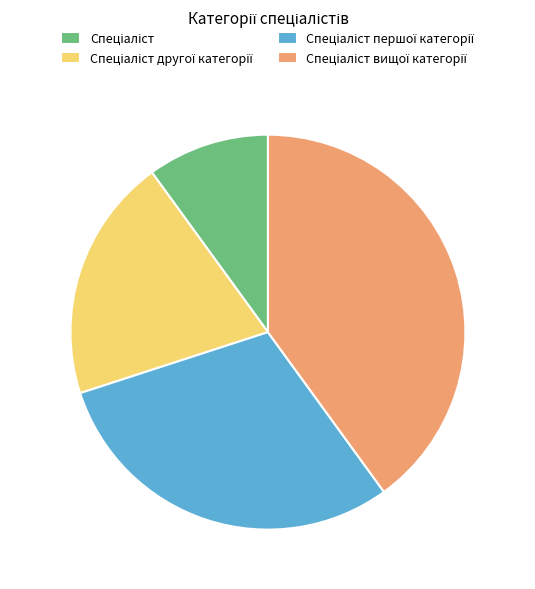

Is there a majority slice in this chart?

No